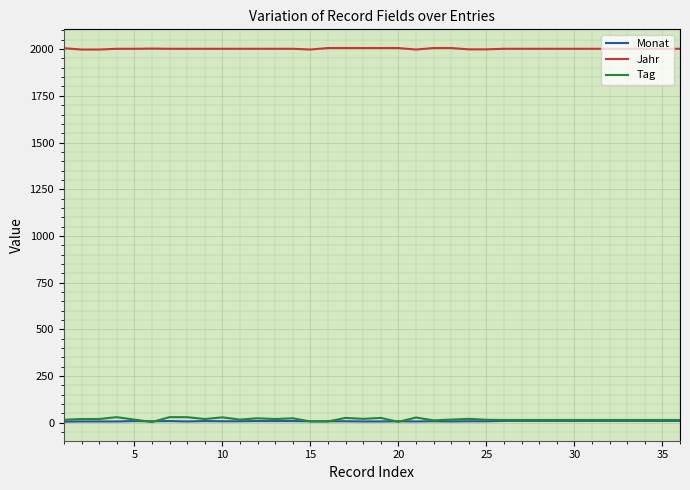

Which series has the largest total across all categories?

Jahr